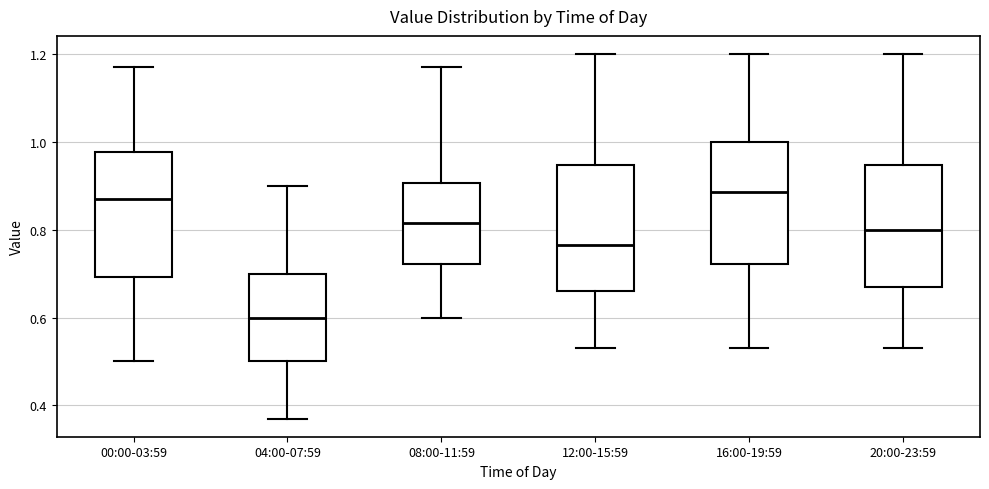

Reading left to right, transcribe this box plot: for each box, give where its median line is, the range the box spans, and where its two whiskers end, as read against the y-axis. The values are not printed on the chart, so give them approximately, as read against the axis.

00:00-03:59: median 0.88, box 0.70 to 0.98, whiskers 0.50 to 1.18
04:00-07:59: median 0.60, box 0.50 to 0.70, whiskers 0.38 to 0.90
08:00-11:59: median 0.82, box 0.72 to 0.90, whiskers 0.60 to 1.18
12:00-15:59: median 0.76, box 0.66 to 0.94, whiskers 0.54 to 1.20
16:00-19:59: median 0.88, box 0.72 to 1.00, whiskers 0.54 to 1.20
20:00-23:59: median 0.80, box 0.68 to 0.94, whiskers 0.54 to 1.20